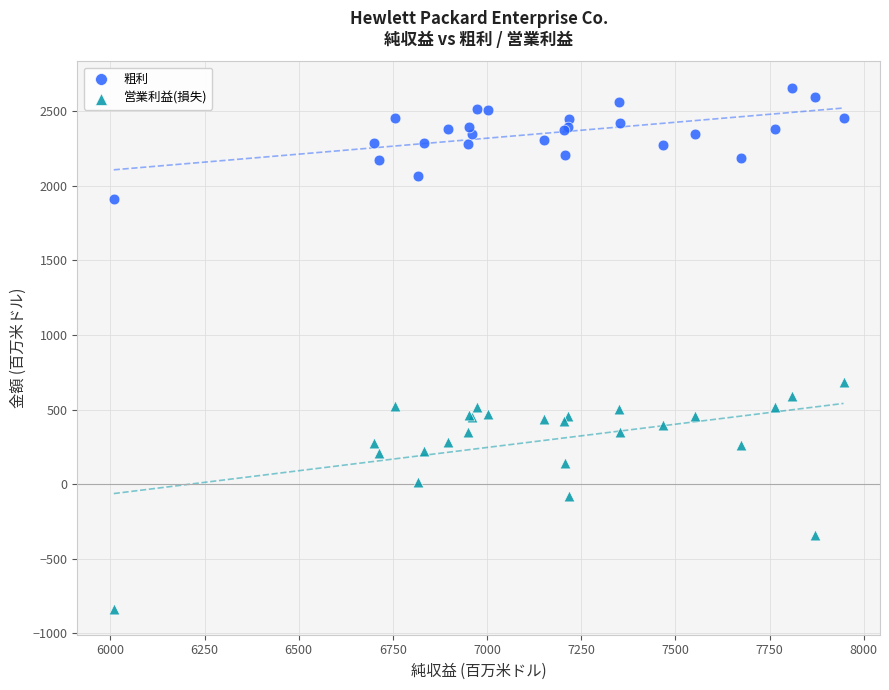

What are all the series names shown in the legend?

粗利, 営業利益(損失)